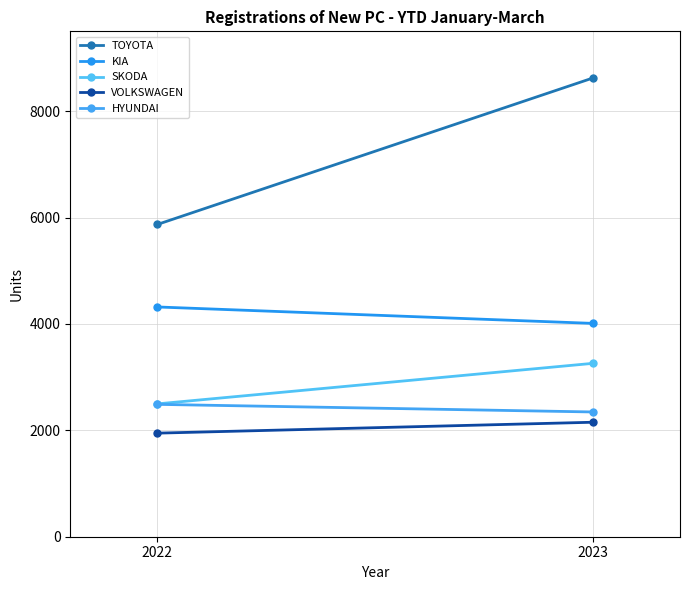

Rank the series by their maximum value, from highest to lowest.

TOYOTA, KIA, SKODA, HYUNDAI, VOLKSWAGEN